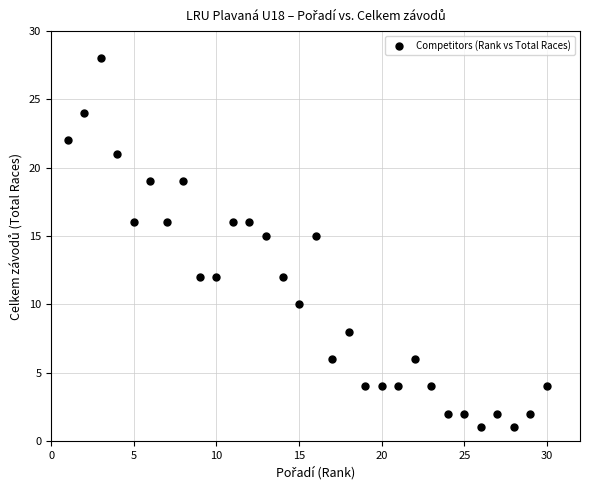

What is the range of Y values (max minus min)?

27